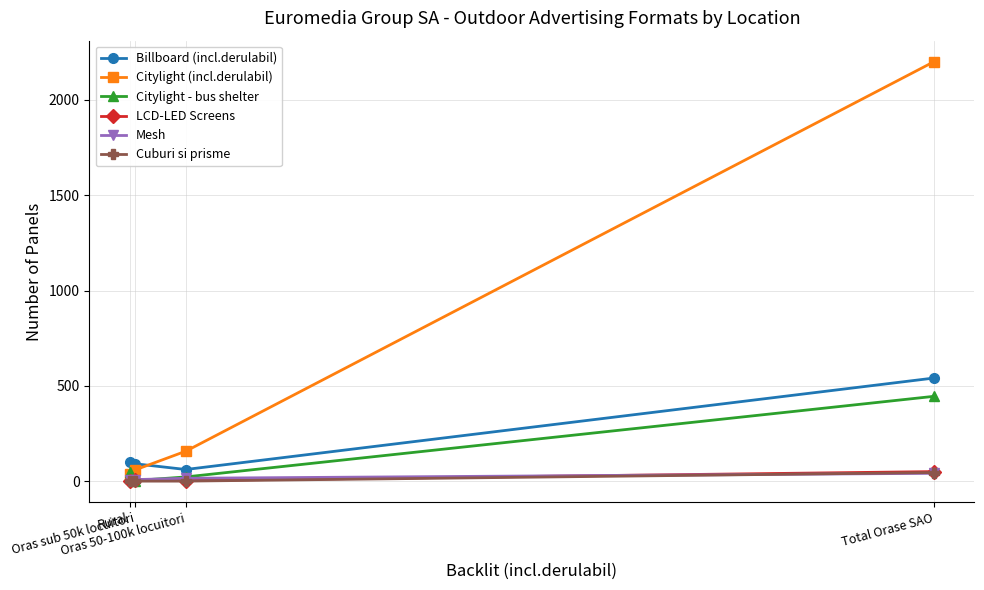

What are all the series names shown in the legend?

Billboard (incl.derulabil), Citylight (incl.derulabil), Citylight - bus shelter, LCD-LED Screens, Mesh, Cuburi si prisme